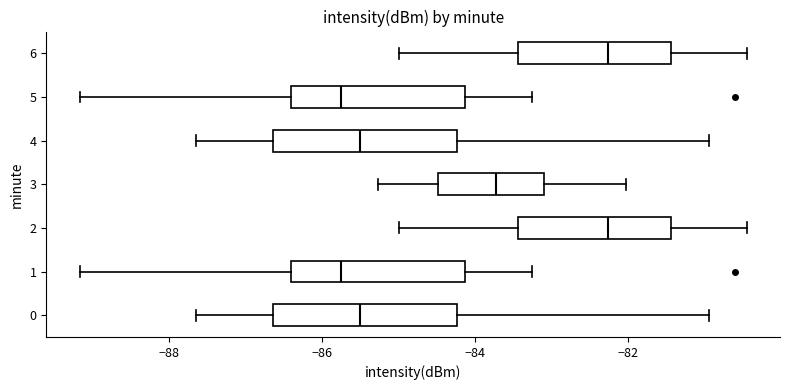

Reading bottom to top, read every box against the x-axis: the position of its median line, the range the box covers, and the ends of its whiskers. The values are not printed on the chart, so give them approximately, as read against the axis.

0: median -85.4, box -86.6 to -84.2, whiskers -87.6 to -81.0
1: median -85.8, box -86.4 to -84.2, whiskers -89.2 to -83.2
2: median -82.2, box -83.4 to -81.4, whiskers -85.0 to -80.4
3: median -83.8, box -84.4 to -83.2, whiskers -85.2 to -82.0
4: median -85.4, box -86.6 to -84.2, whiskers -87.6 to -81.0
5: median -85.8, box -86.4 to -84.2, whiskers -89.2 to -83.2
6: median -82.2, box -83.4 to -81.4, whiskers -85.0 to -80.4